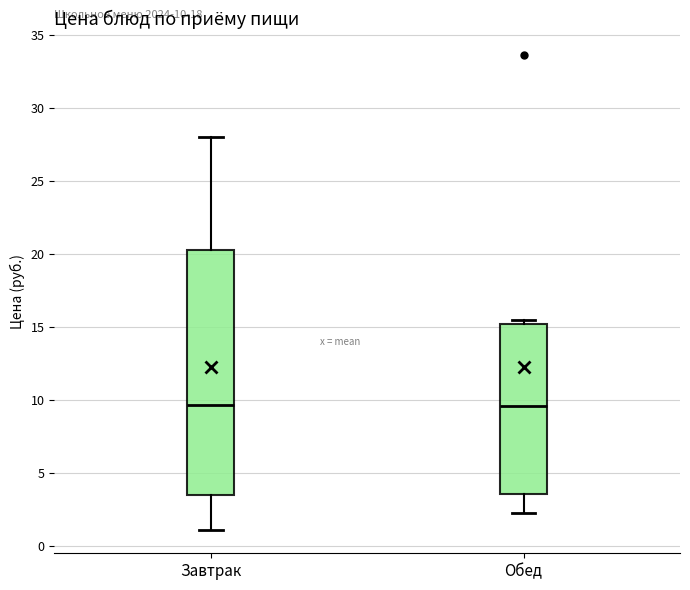

Comparing the boxes themselves (not the whiskers), which one is the tallest?

Завтрак